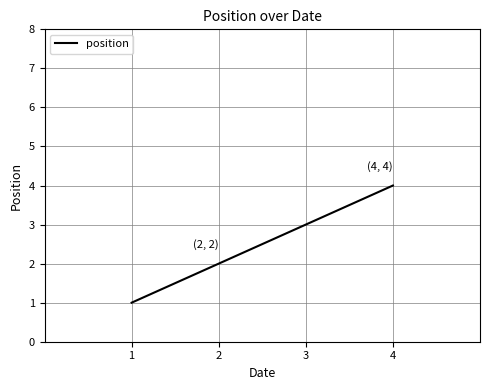

How many values are below 3?

2